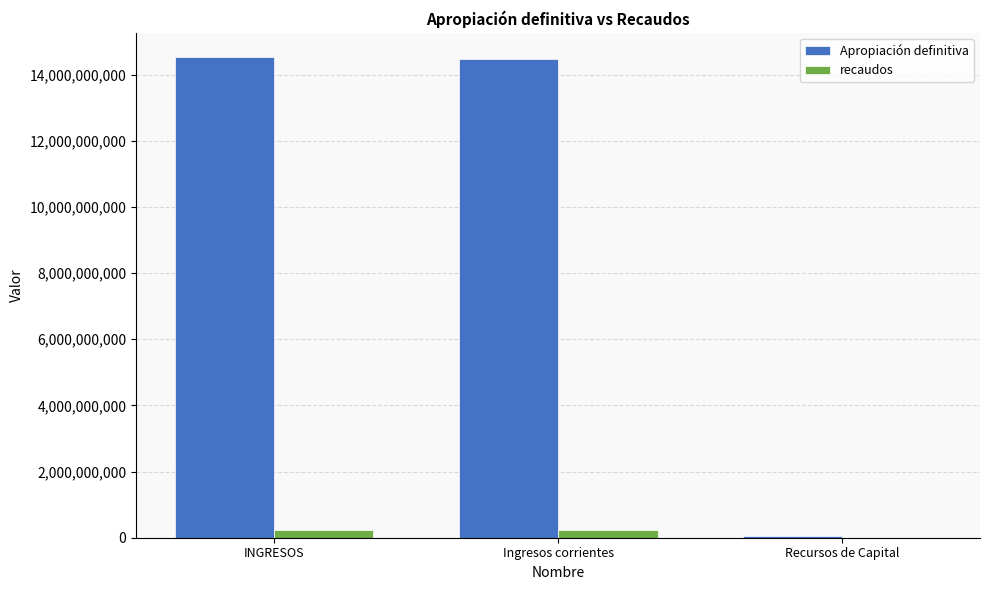

What value does the recaudos series have at Ingresos corrientes?

237500001